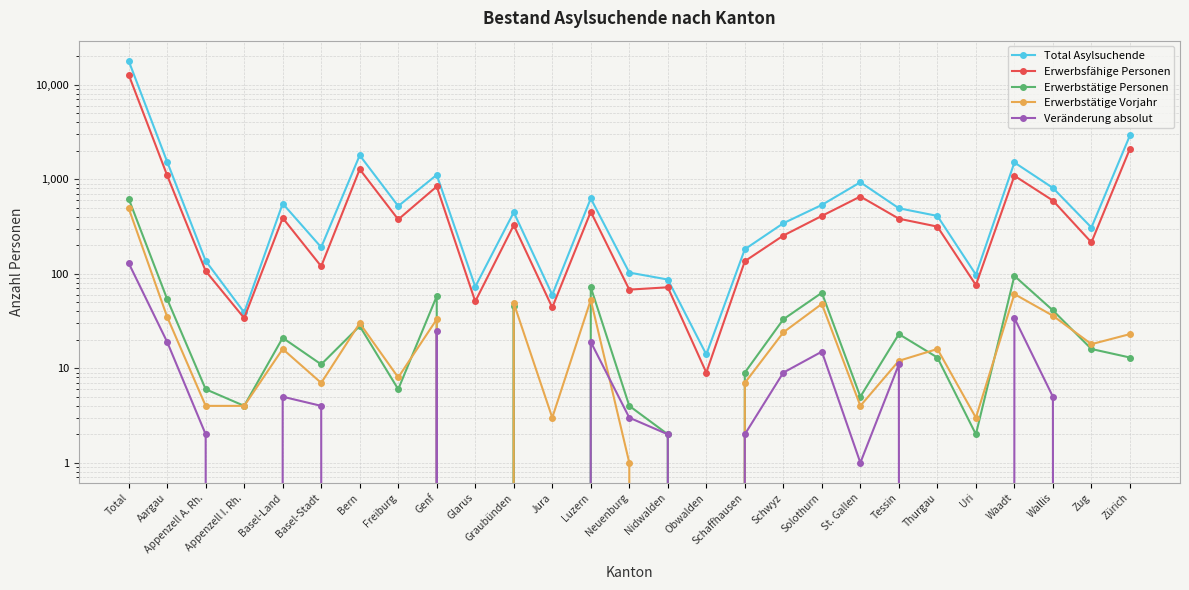

The Erwerbsfähige Personen series shows 165 at Graubünden. True or false?

False